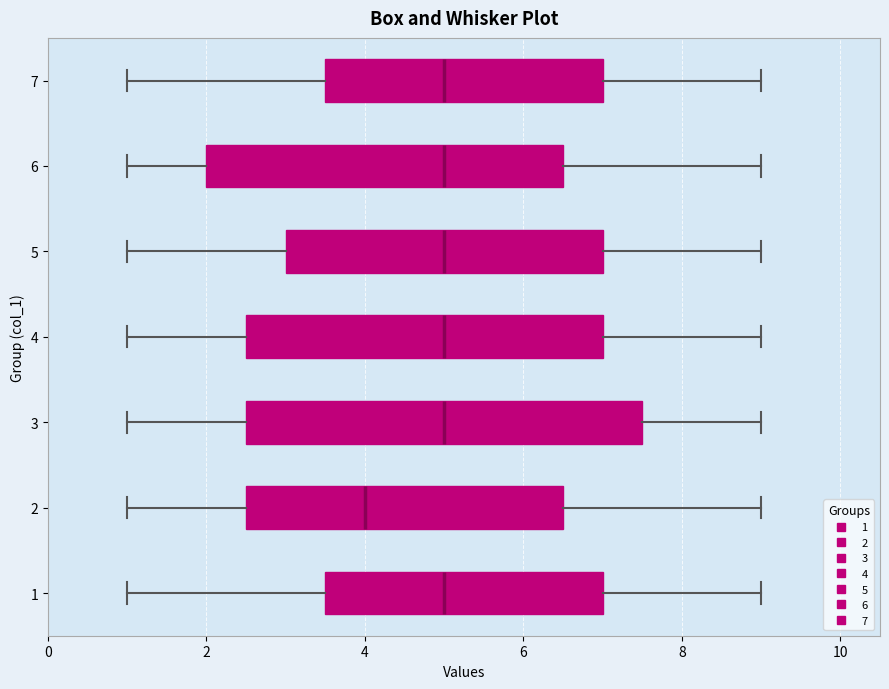

Where does the left whisker of the box at y = 4 end on the x-axis? The values are not printed on the chart, so give them approximately, as read against the axis.

1.0